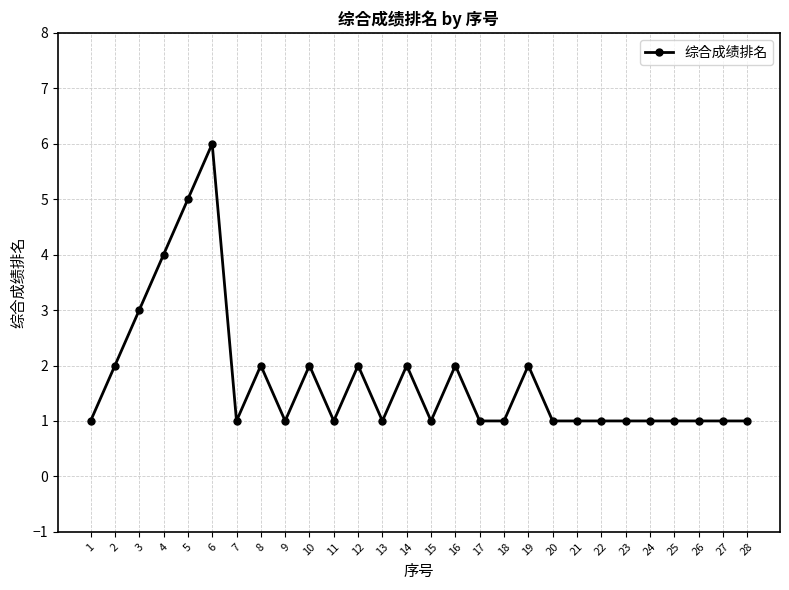

How many lines are shown in the chart?

1